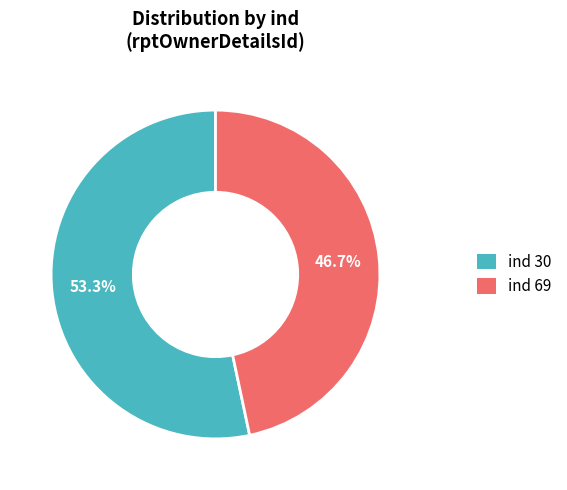

To the nearest percent, what is the difference between the largest and smallest slice percentages?

7%